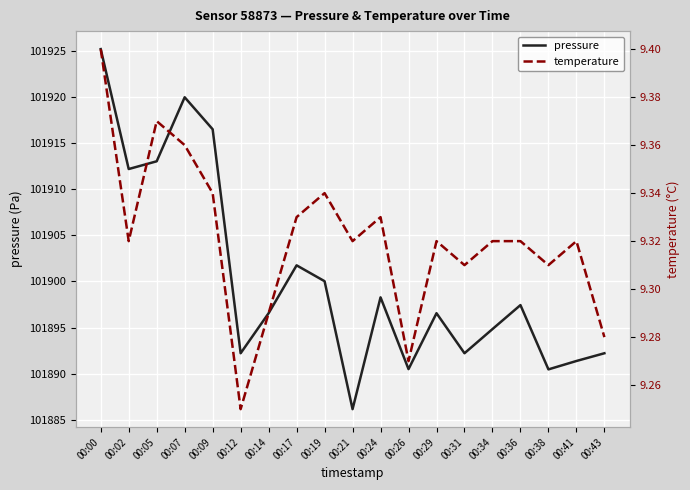

Reading right to left, list all the values displayed in this chart.

pressure: 00:43=101892.2	00:41=101891.4	00:38=101890.5	00:36=101897.4	00:34=101894.8	00:31=101892.2	00:29=101896.6	00:26=101890.5	00:24=101898.3	00:21=101886.2	00:19=101900.0	00:17=101901.8	00:14=101896.6	00:12=101892.2	00:09=101916.5	00:07=101920.0	00:05=101913.0	00:02=101912.2	00:00=101925.2
temperature: 00:43=9.3	00:41=9.3	00:38=9.3	00:36=9.3	00:34=9.3	00:31=9.3	00:29=9.3	00:26=9.3	00:24=9.3	00:21=9.3	00:19=9.3	00:17=9.3	00:14=9.3	00:12=9.2	00:09=9.3	00:07=9.4	00:05=9.4	00:02=9.3	00:00=9.4